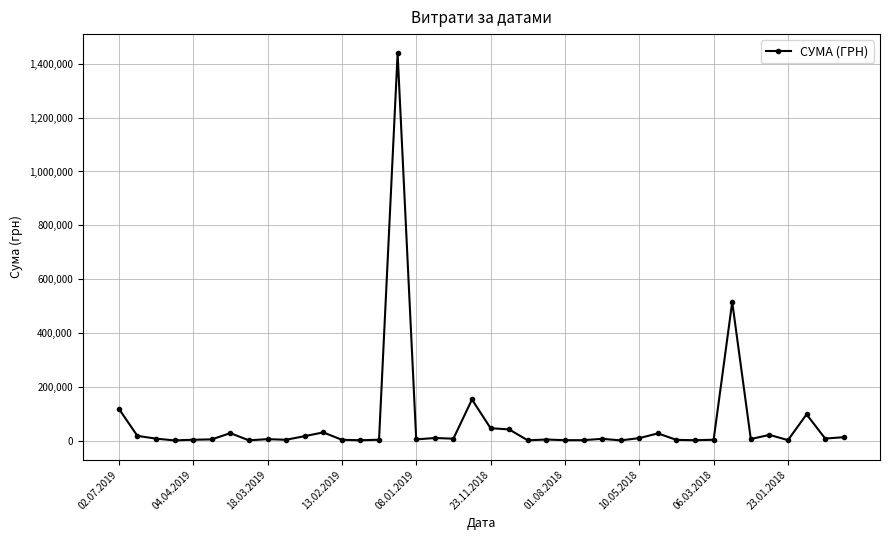

How many data points does each series have?

40